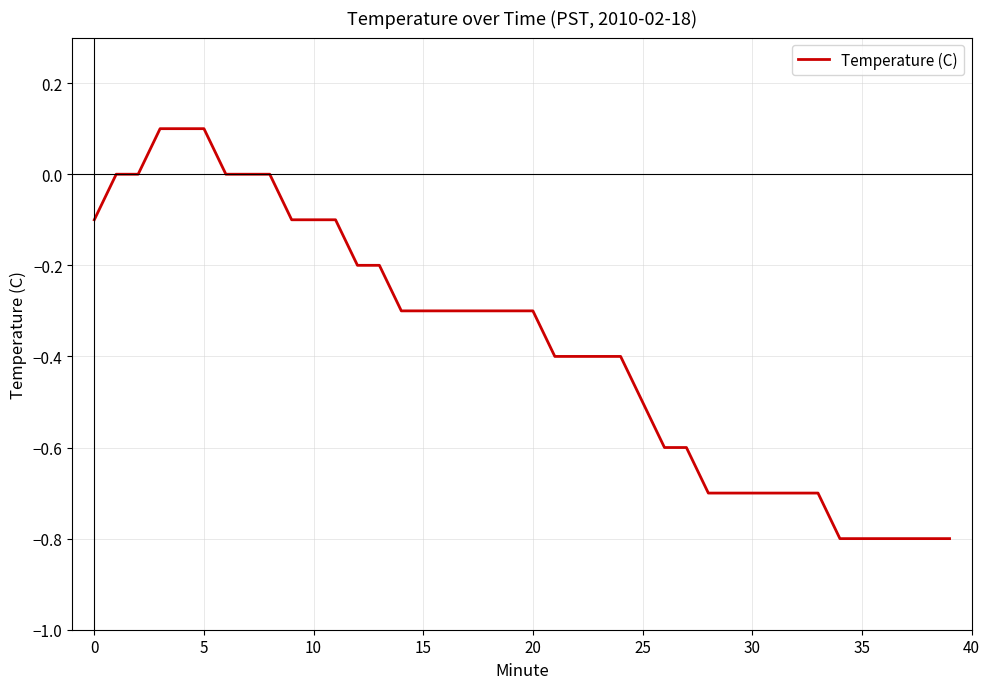

What is the smallest value displayed?

-0.8